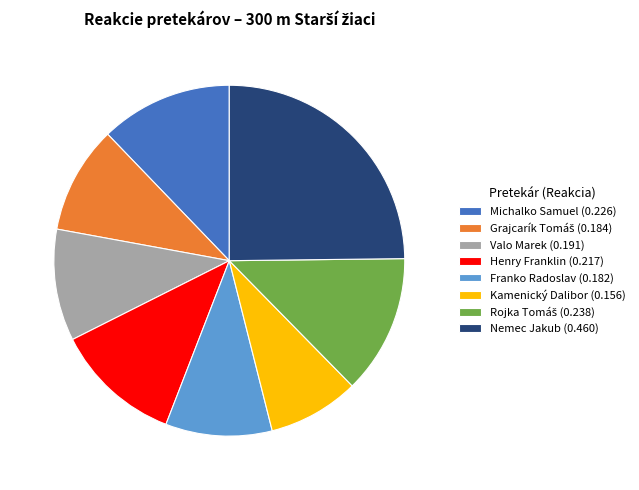

The Michalko Samuel (0.226) slice represents 12% of the pie. True or false?

True